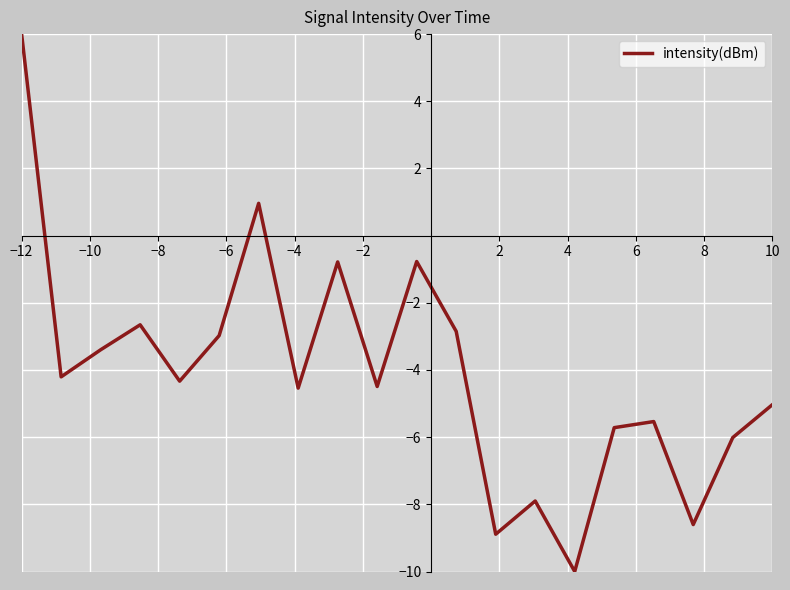

What is the greatest value displayed?

6.0